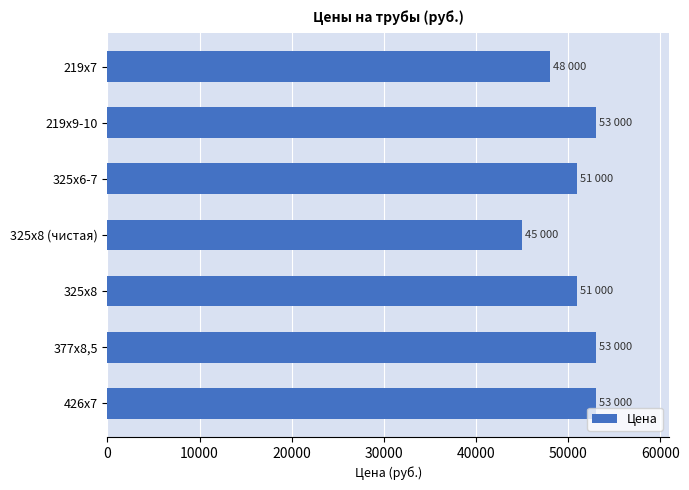

Is it true that the value at 325х6-7 is 79340?

False